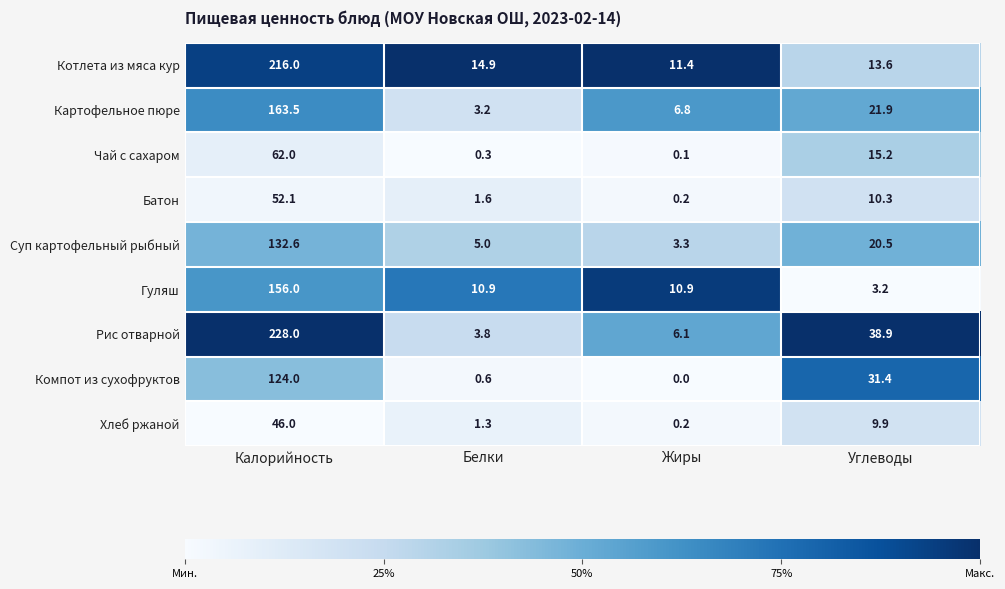

Which category has the highest value in the Котлета из мяса кур series?

Калорийность